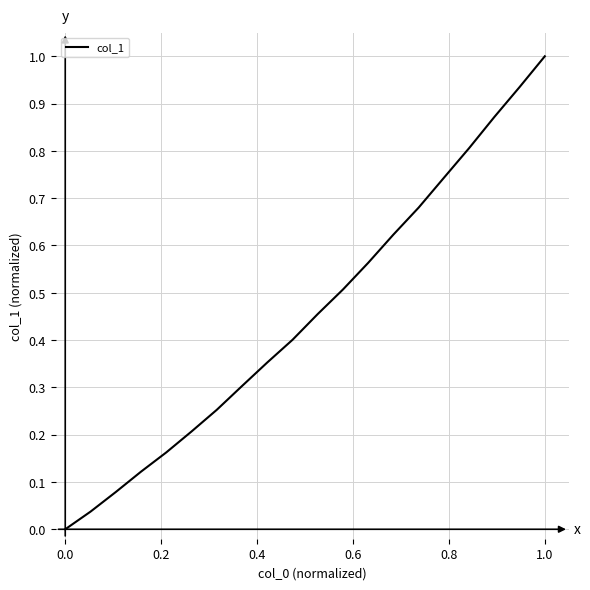

What is the difference between the maximum and minimum values?

1.0